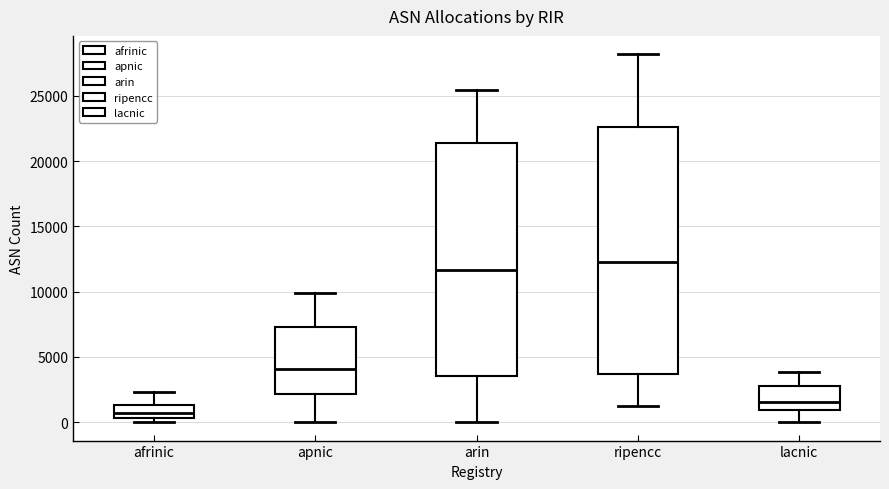

Which box is the tallest, from its lower edge to its upper edge?

ripencc